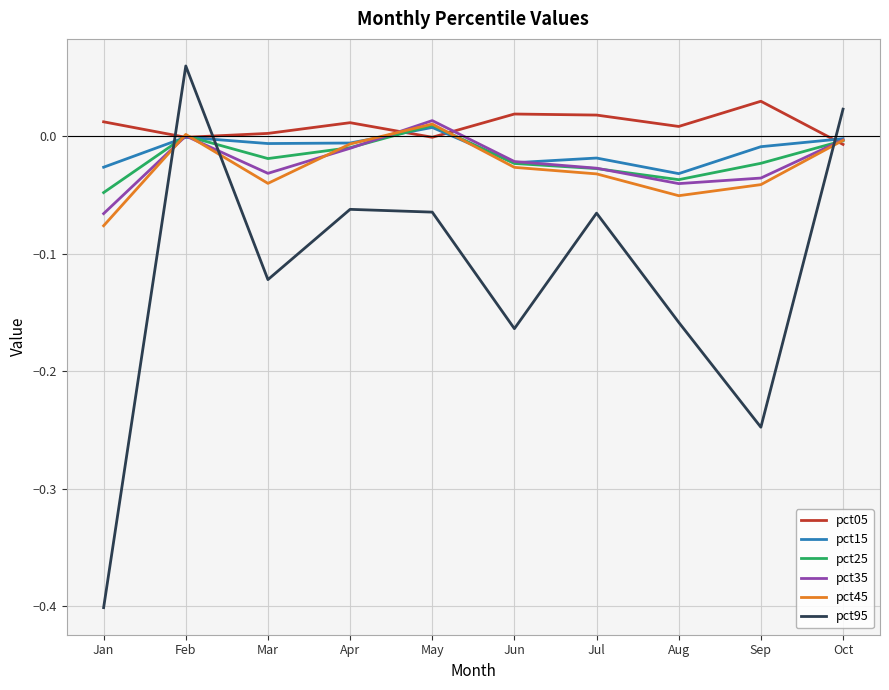

Is the value of pct35 at Jun greater than the value of pct45 at Jan?

Yes